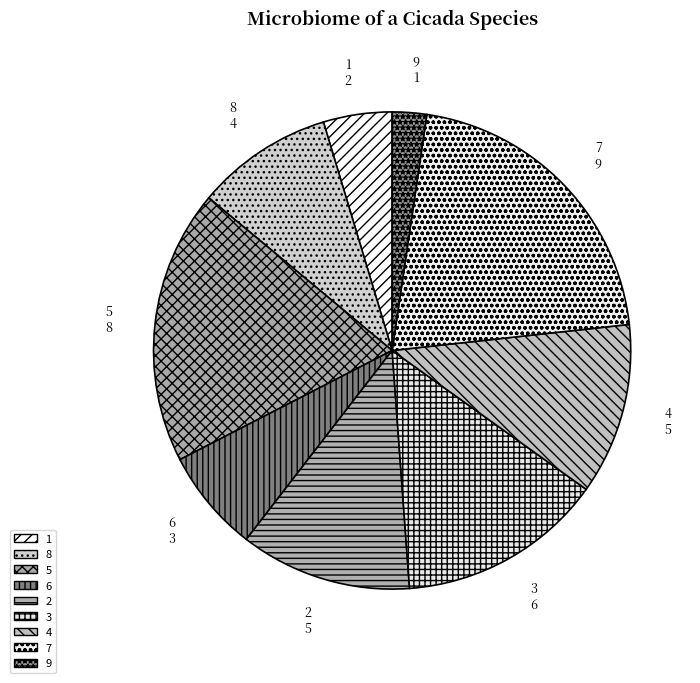

What is the ratio of the value at 7 to the value at 2?

1.8